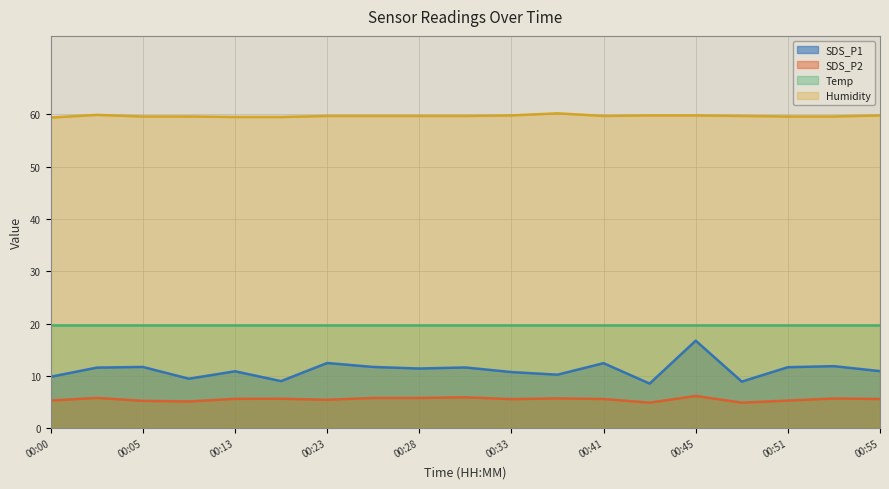

In Humidity, how many points are lower than both neighbors (excluding endpoints)?

1